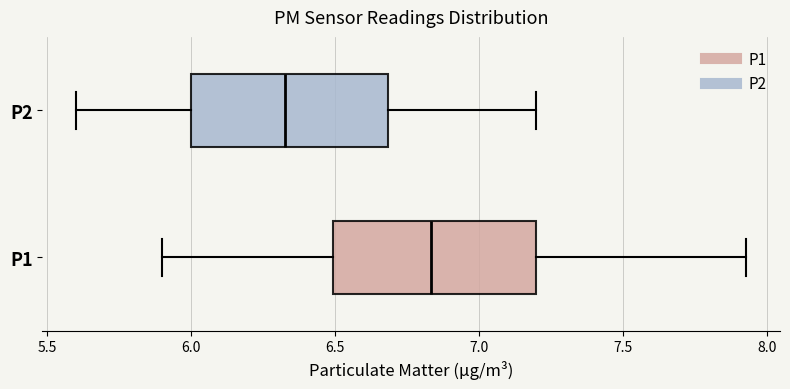

Which box has the furthest to the left median line?

P2